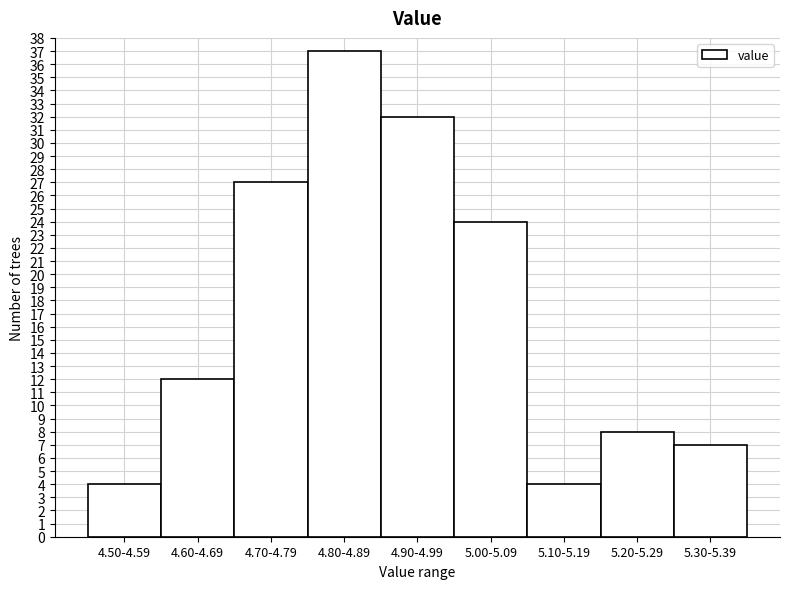

Reading right to left, transcribe all the data shown in this chart.

5.30-5.39=7	5.20-5.29=8	5.10-5.19=4	5.00-5.09=24	4.90-4.99=32	4.80-4.89=37	4.70-4.79=27	4.60-4.69=12	4.50-4.59=4